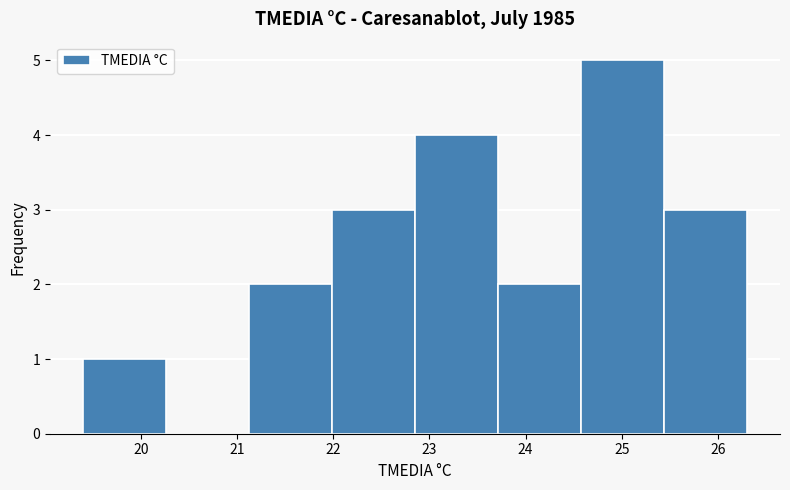

Reading left to right, list every bar in this chart as the range it spans on the x-axis followed by its height. Neither the bar edges nor the heights are printed on the chart, so give them approximately, as read against the axes.

19.4 to 20.3: 1
20.3 to 21.1: 0
21.1 to 22.0: 2
22.0 to 22.9: 3
22.9 to 23.7: 4
23.7 to 24.6: 2
24.6 to 25.4: 5
25.4 to 26.3: 3